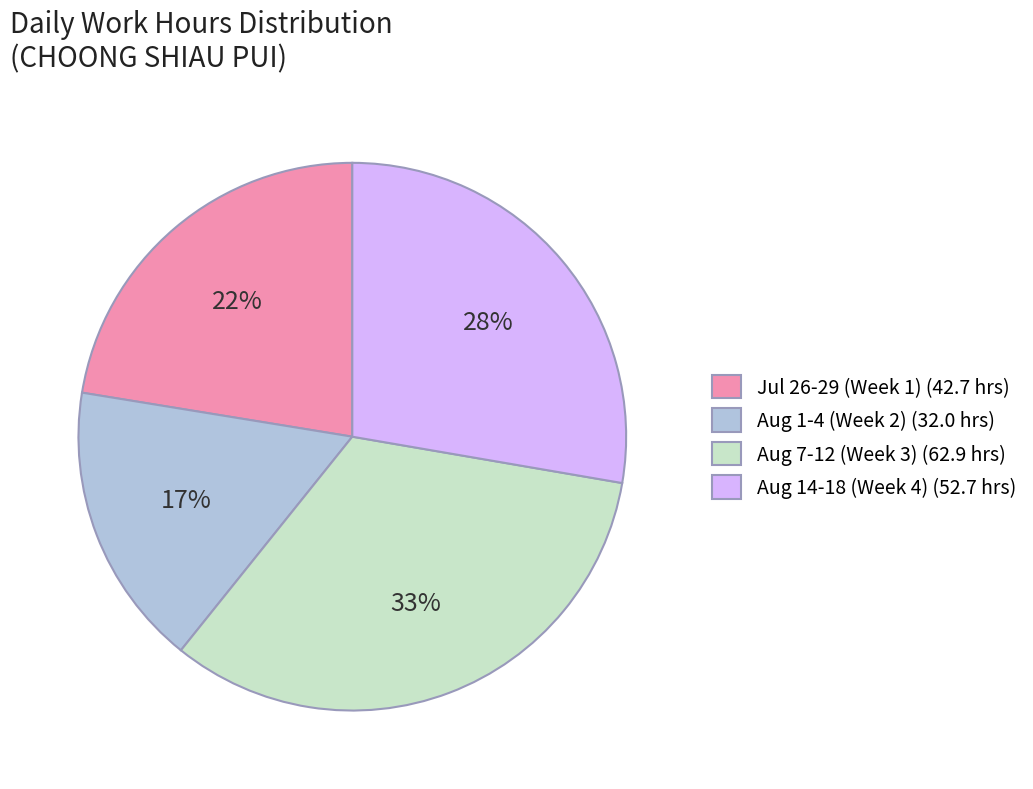

How many segments does this pie chart have?

4